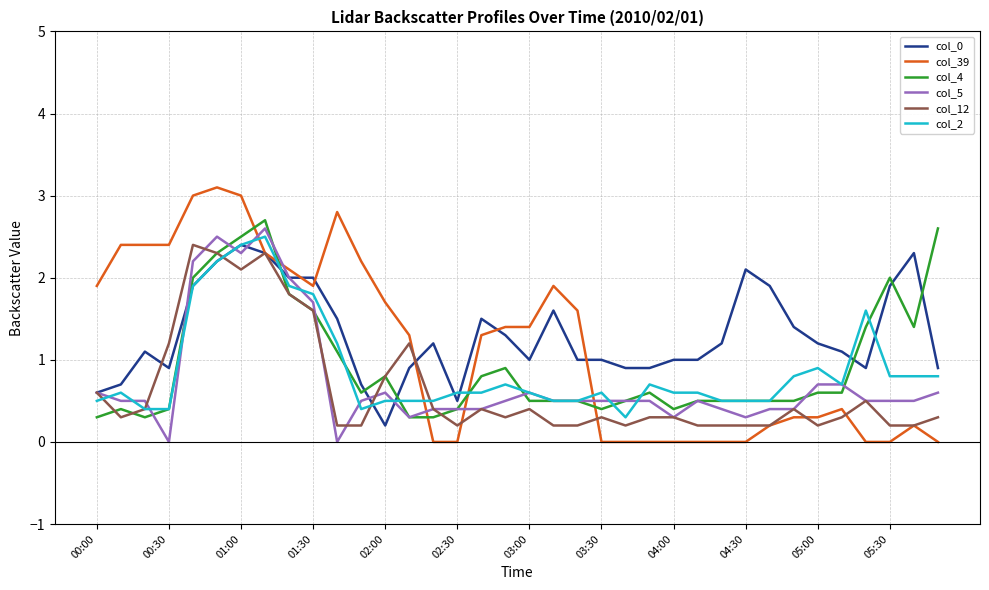

Which series has the widest spread of values?

col_39